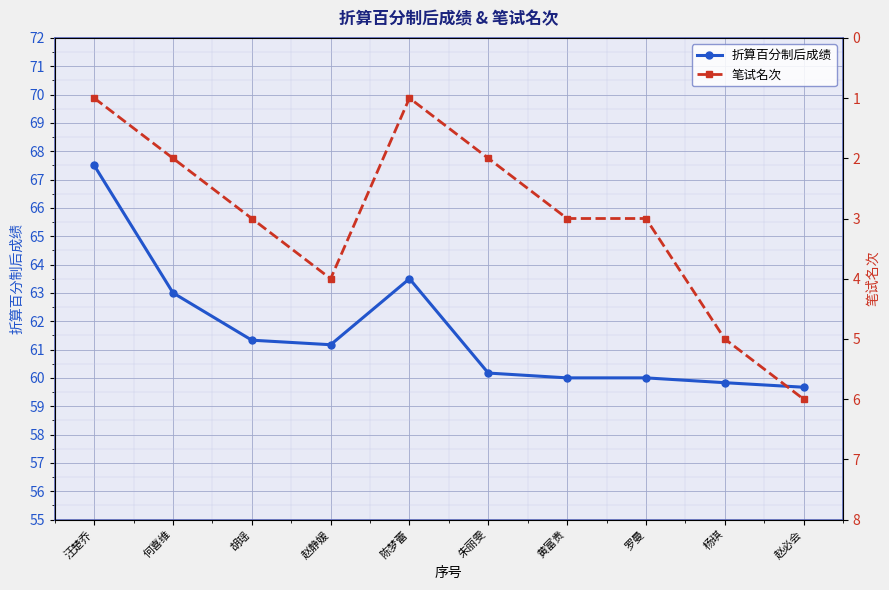

Rank the series by their average value, from highest to lowest.

折算百分制后成绩, 笔试名次